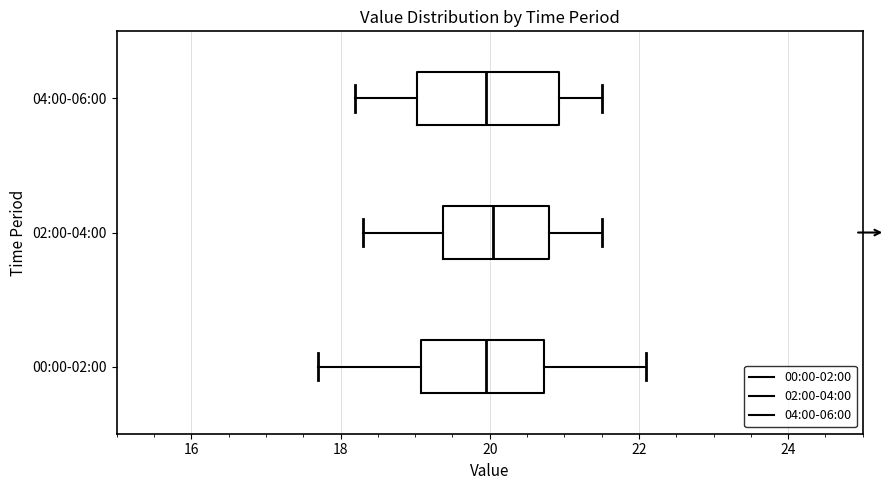

Reading bottom to top, read every box against the x-axis: the position of its median line, the range the box covers, and the ends of its whiskers. The values are not printed on the chart, so give them approximately, as read against the axis.

00:00-02:00: median 20.0, box 19.0 to 20.8, whiskers 17.8 to 22.2
02:00-04:00: median 20.0, box 19.4 to 20.8, whiskers 18.4 to 21.6
04:00-06:00: median 20.0, box 19.0 to 21.0, whiskers 18.2 to 21.6